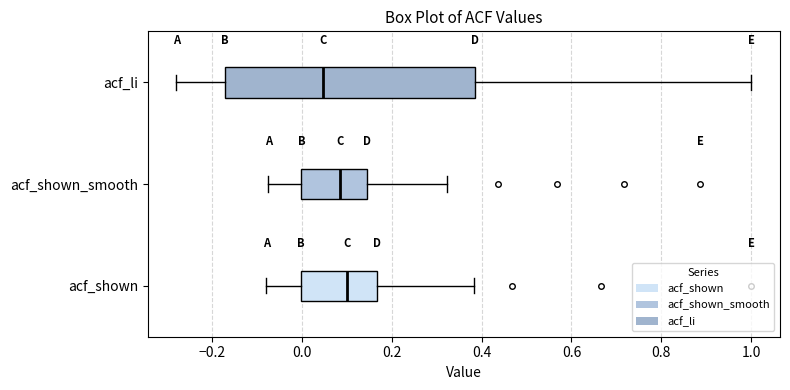

Where is the right edge of the box for acf_shown_smooth on the x-axis? The values are not printed on the chart, so give them approximately, as read against the axis.

0.14